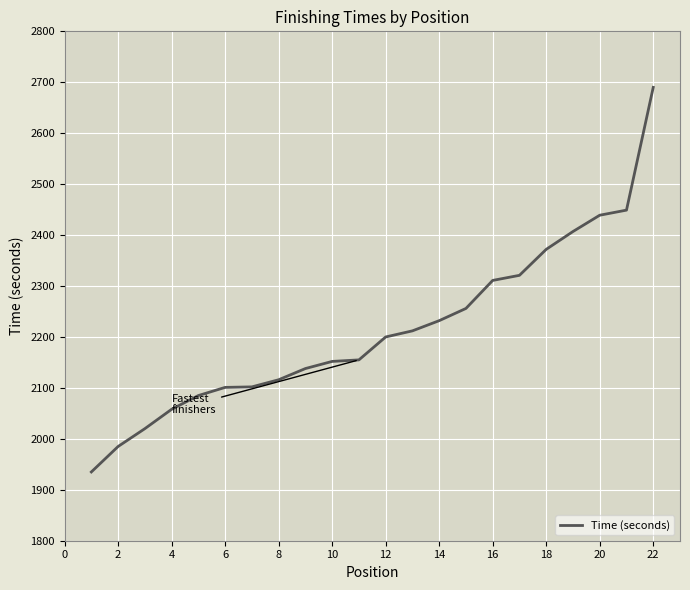

What is the minimum value shown in the chart?

1935